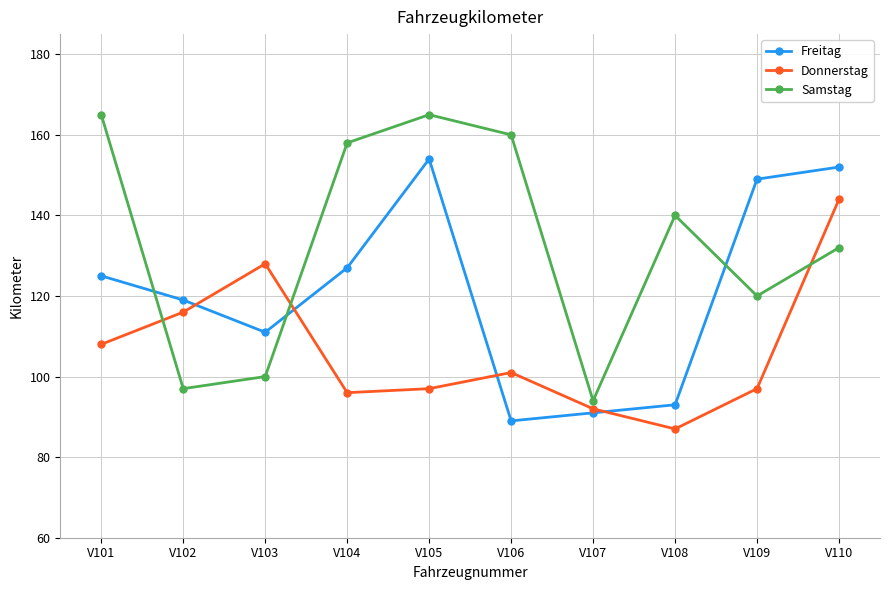

At which category is the sum across all series the highest?

V110